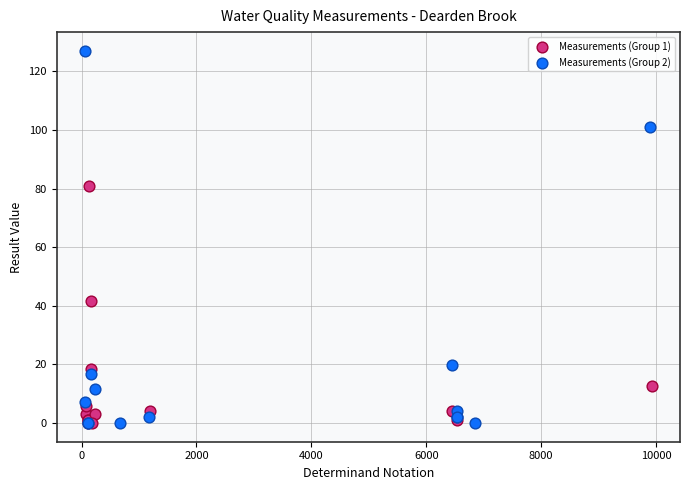

Which series reaches the maximum Y coordinate?

Measurements (Group 2)